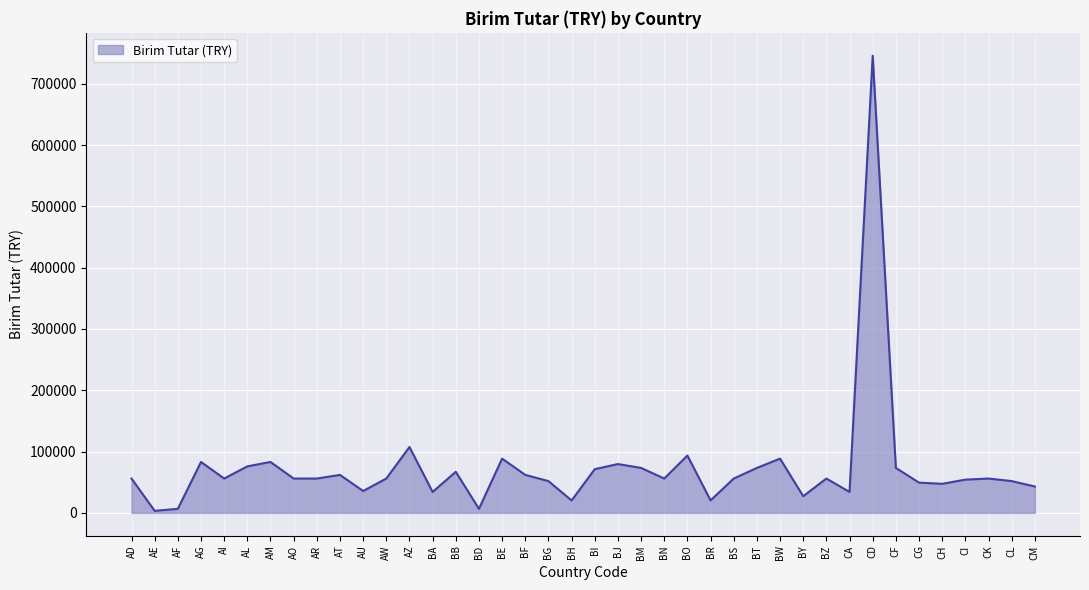

Between BD and BJ, which is larger?

BJ